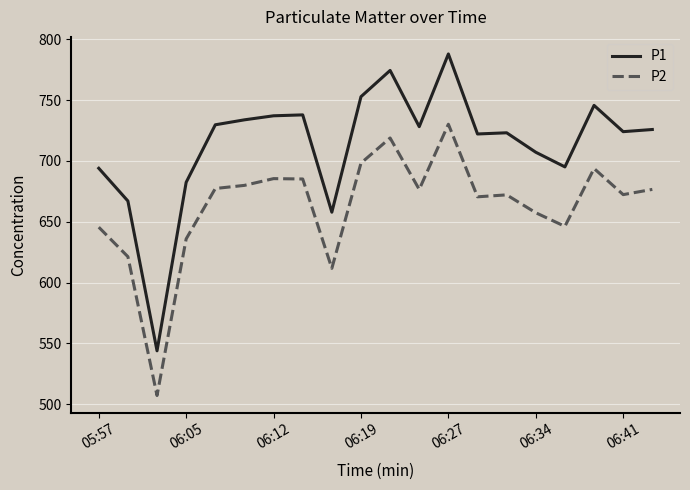

List the series in order of their peak value, highest first.

P1, P2